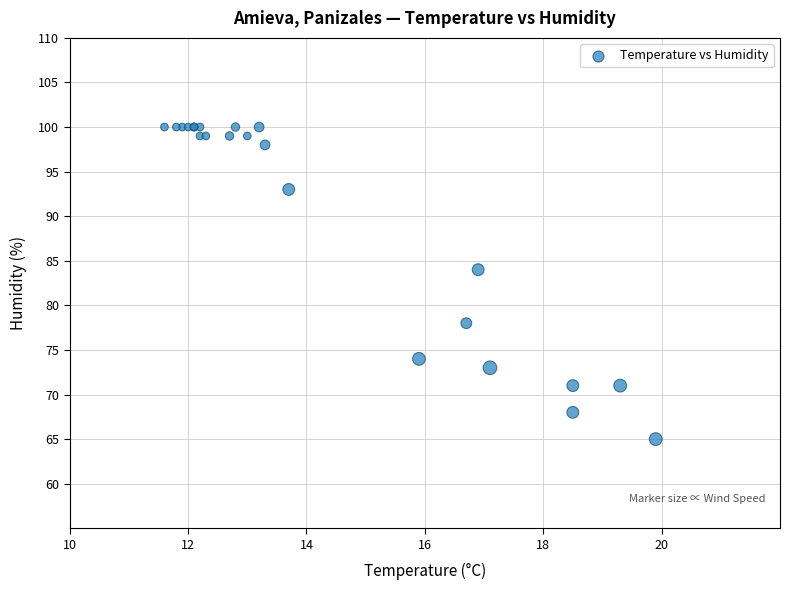

What Y value in the scatter plot is closest to 82?

84